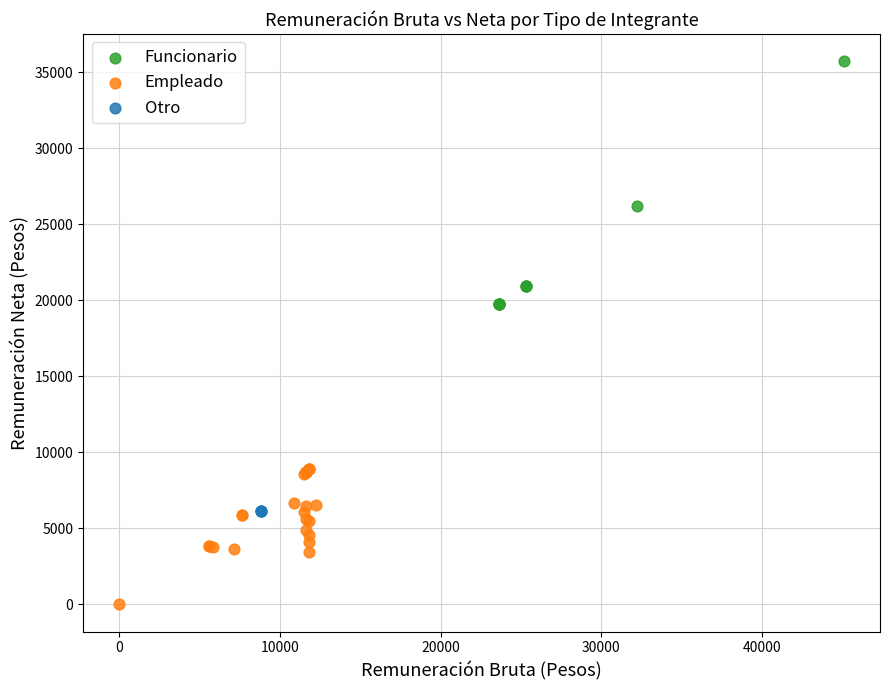

Which series contains the highest Y value?

Funcionario